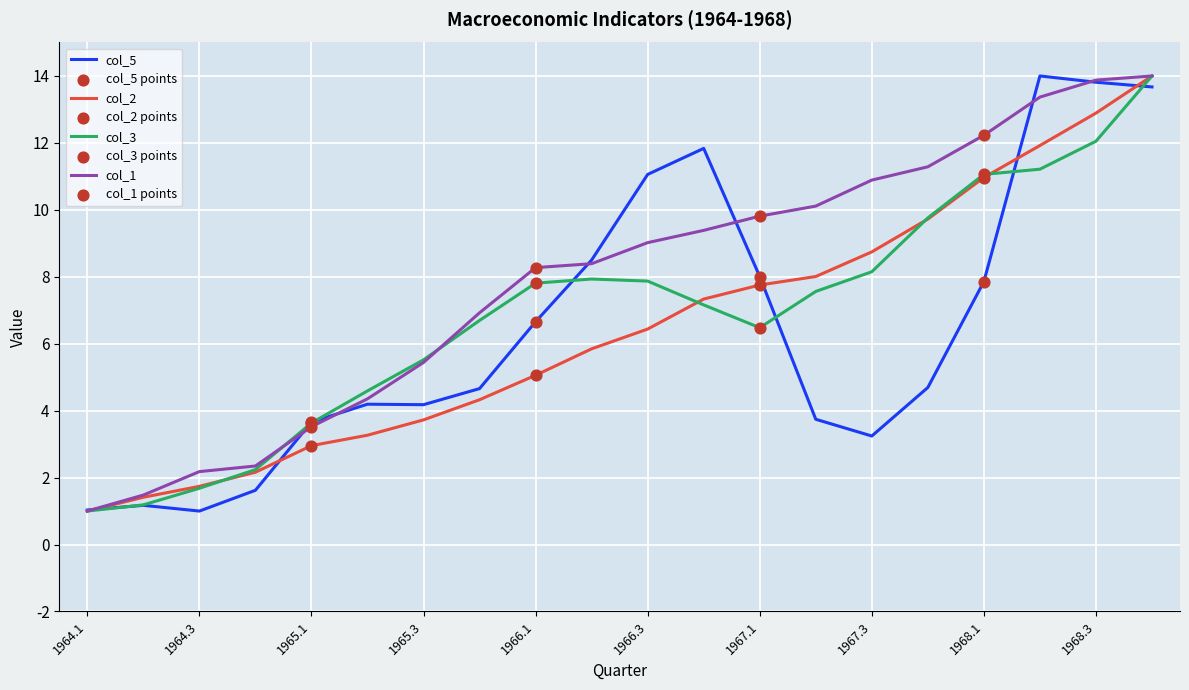

What is the lowest value of the col_2 series?

1.0